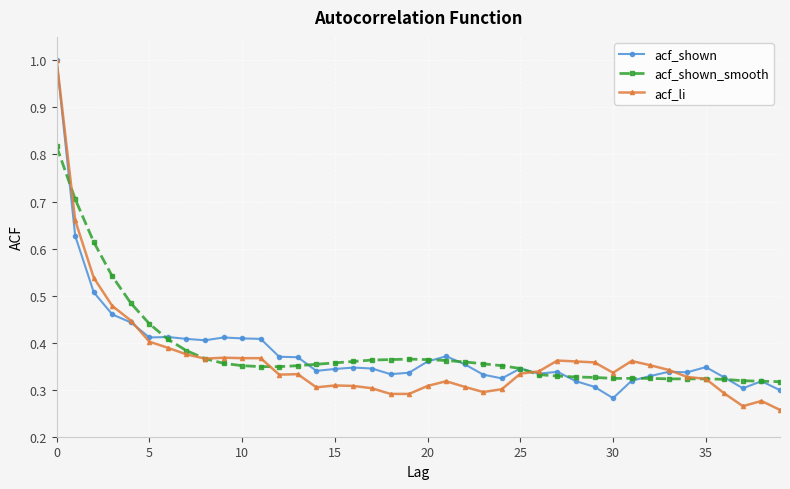

What is the maximum value for acf_shown?

1.0